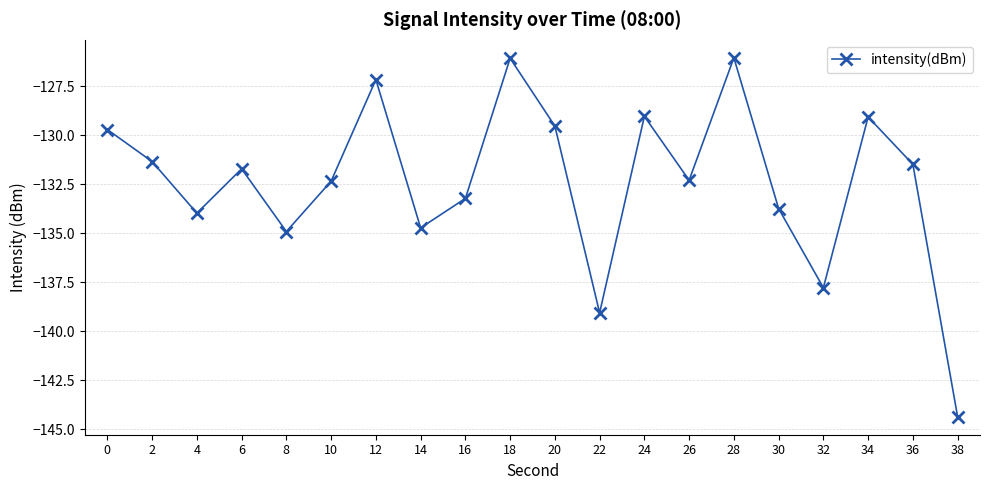

What is the maximum value shown in the chart?

-126.0